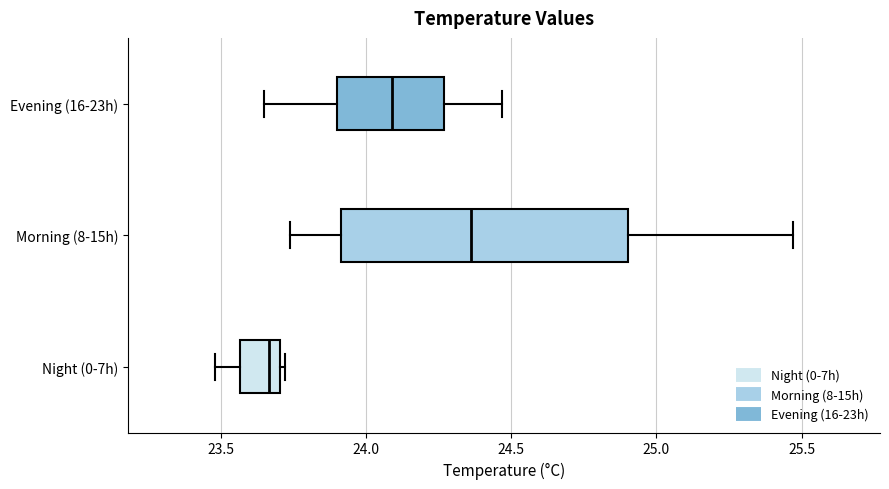

Reading bottom to top, transcribe this box plot: for each box, give where its median line is, the range the box spans, and where its two whiskers end, as read against the x-axis. The values are not printed on the chart, so give them approximately, as read against the axis.

Night (0-7h): median 23.65, box 23.55 to 23.70, whiskers 23.50 to 23.70 (just right of the box's right edge)
Morning (8-15h): median 24.35, box 23.90 to 24.90, whiskers 23.75 to 25.45
Evening (16-23h): median 24.10, box 23.90 to 24.25, whiskers 23.65 to 24.45